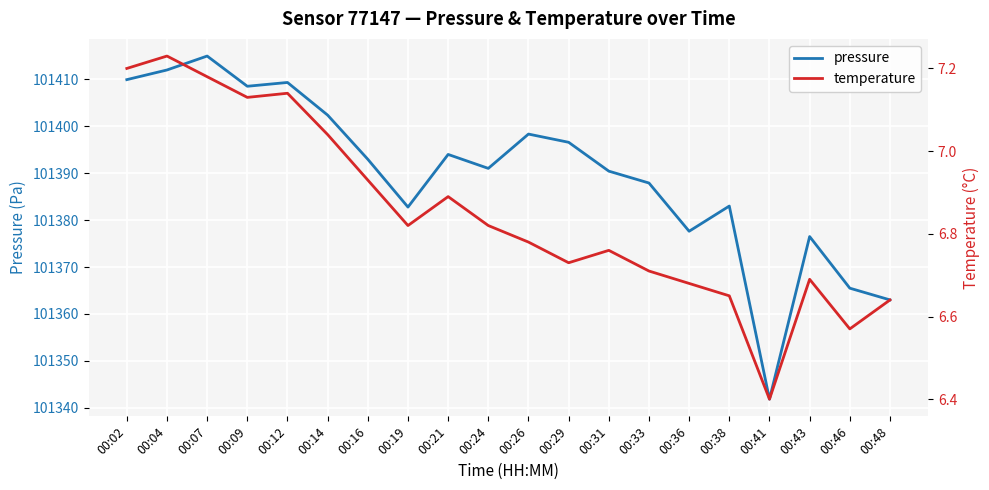

Is it true that pressure equals 32489.0 at 00:26?

False